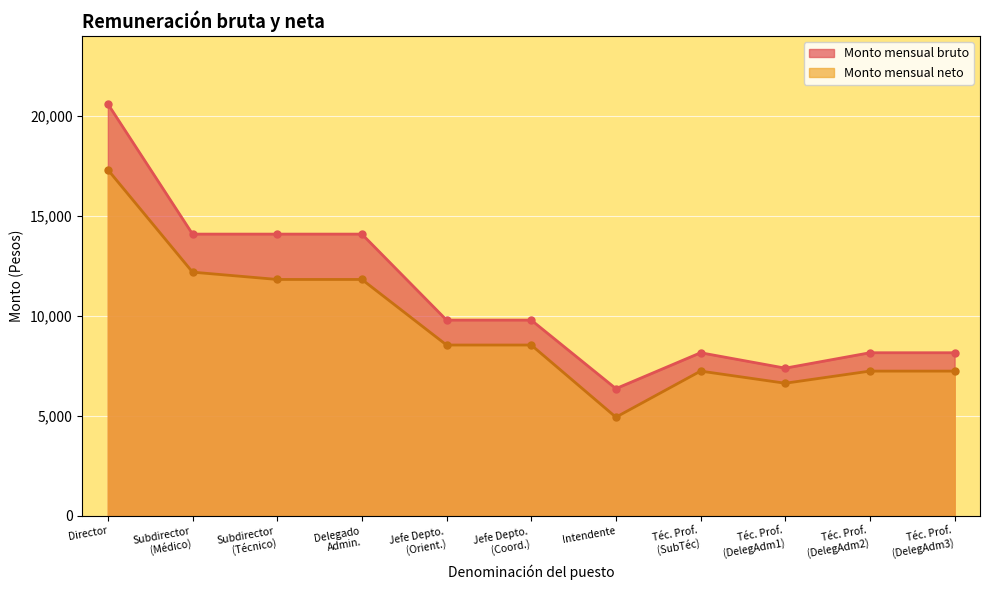

How many lines are shown in the chart?

2